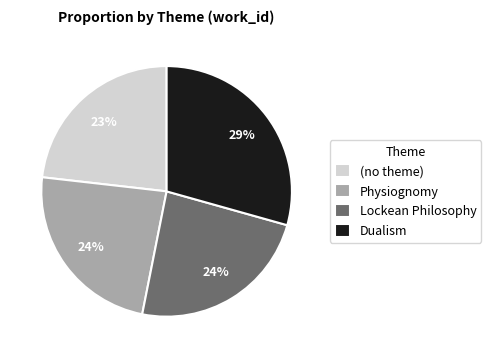

What percentage is the (no theme) slice, to the nearest percent?

23%